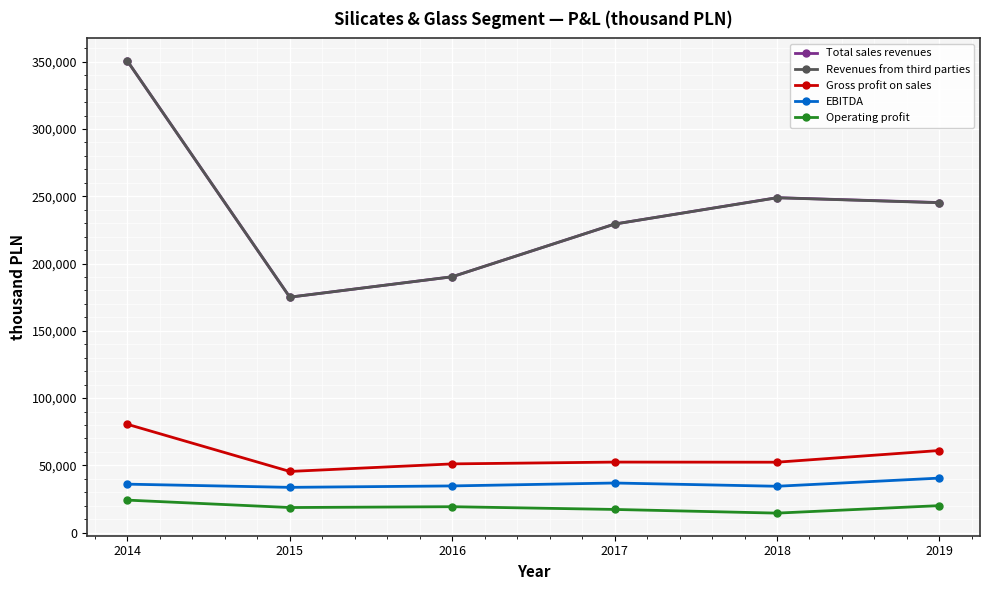

What is the value of the Operating profit point at the 2nd from the left?

18613